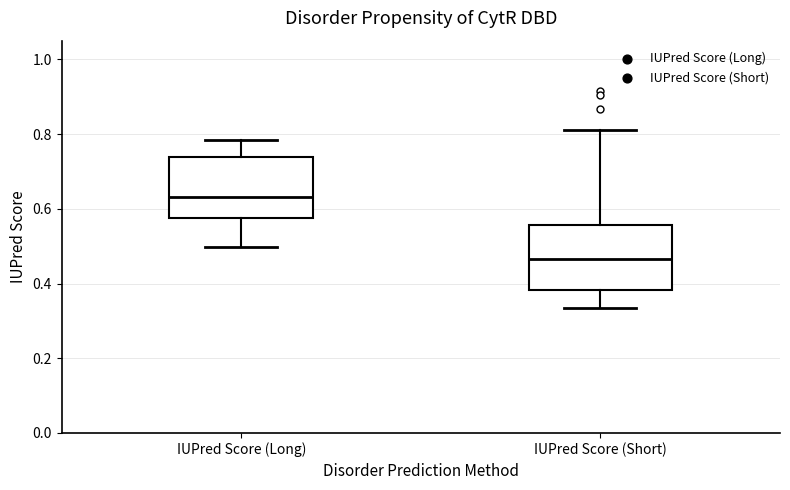

Which box's median line is the highest?

IUPred Score (Long)